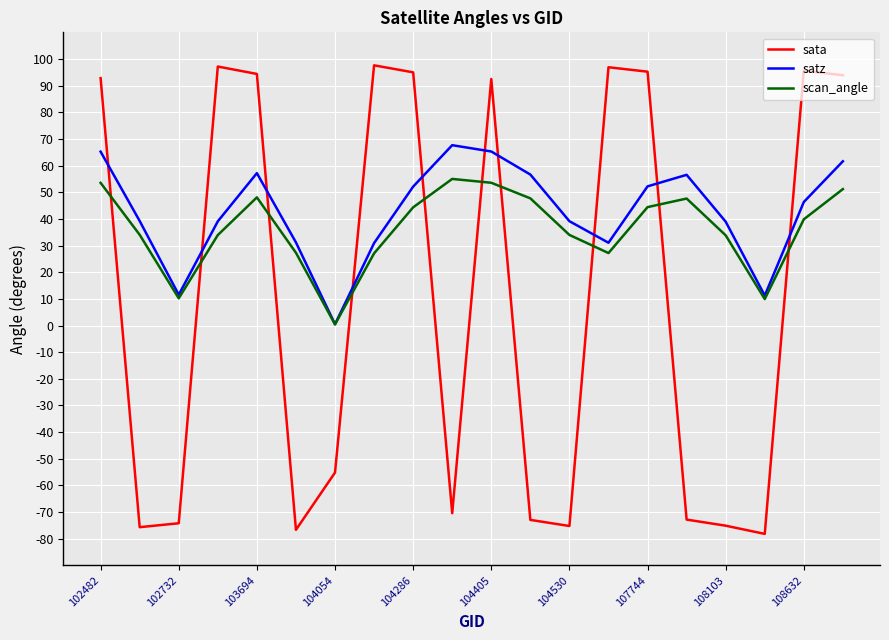

Which series ends up on top after the final intersection of sata and scan_angle?

sata